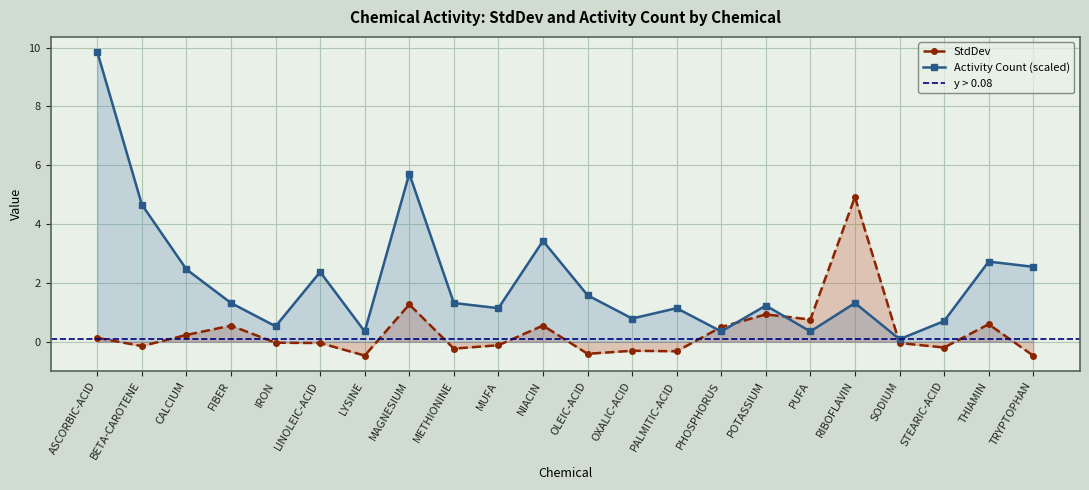

Which has a higher value, CALCIUM or MAGNESIUM?

MAGNESIUM